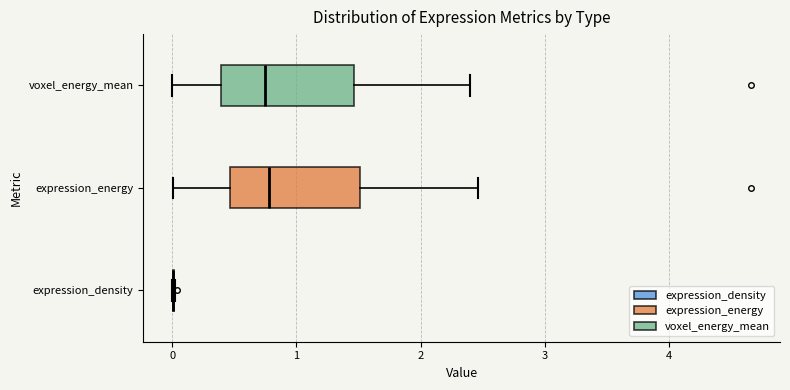

Where does the right whisker of the box for expression_energy end on the x-axis? The values are not printed on the chart, so give them approximately, as read against the axis.

2.5